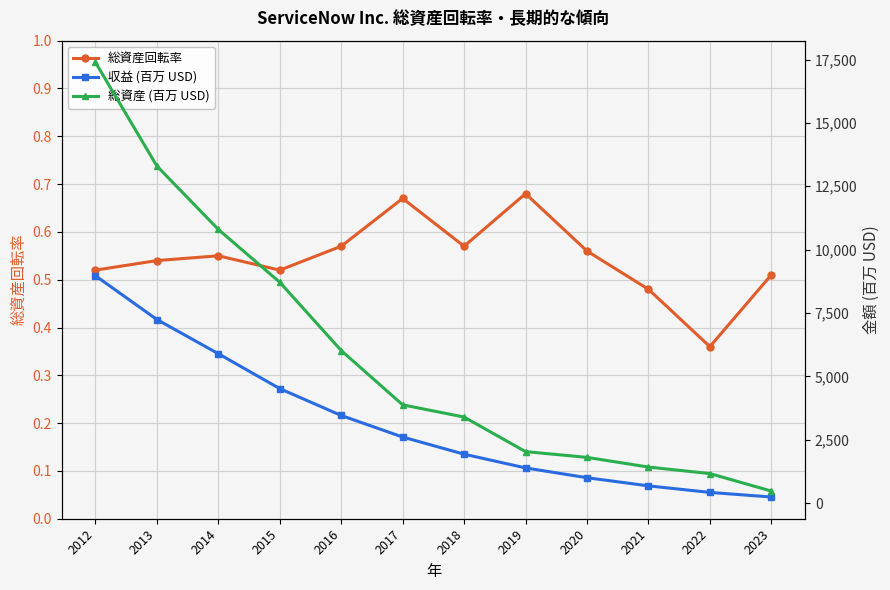

List the labels in order of 総資産回転率 value, largest first.

2019, 2017, 2016, 2018, 2020, 2014, 2013, 2012, 2015, 2023, 2021, 2022